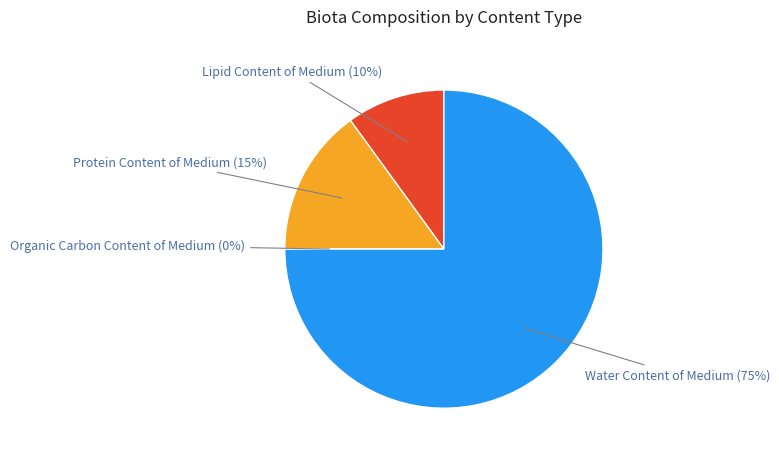

Which slice is the smallest?

Organic Carbon Content of Medium